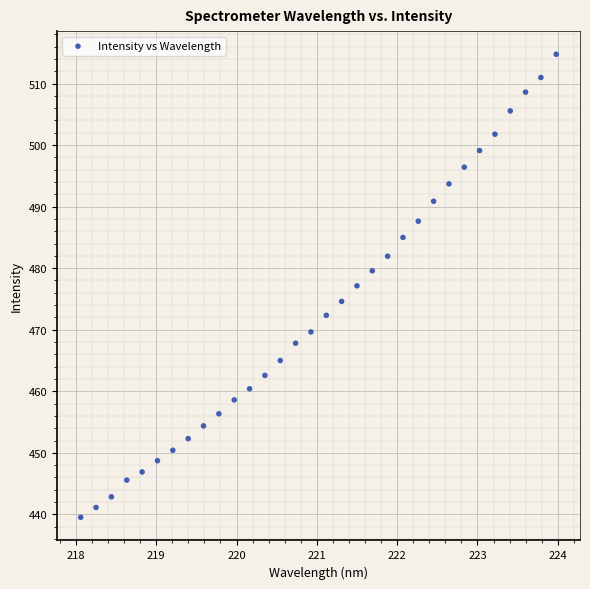

What is the range of X values (max minus min)?

5.9